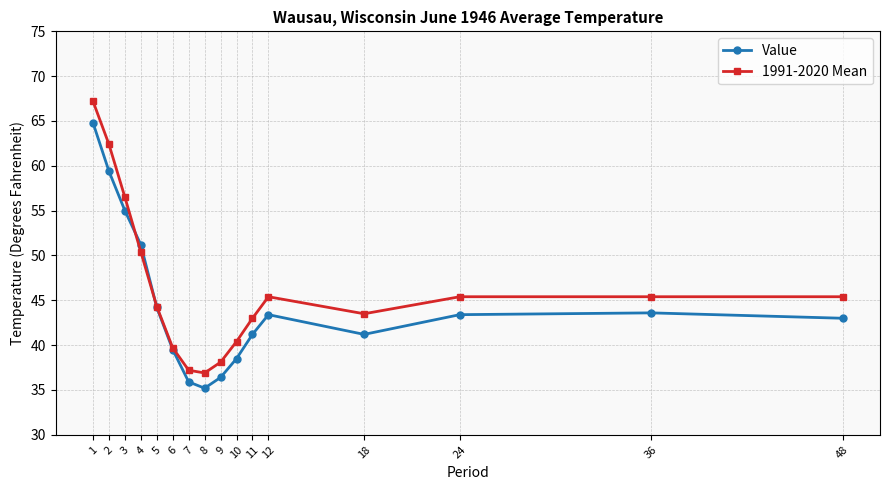

Between which two adjacent categories do Value and 1991-2020 Mean first intersect?

3 and 4